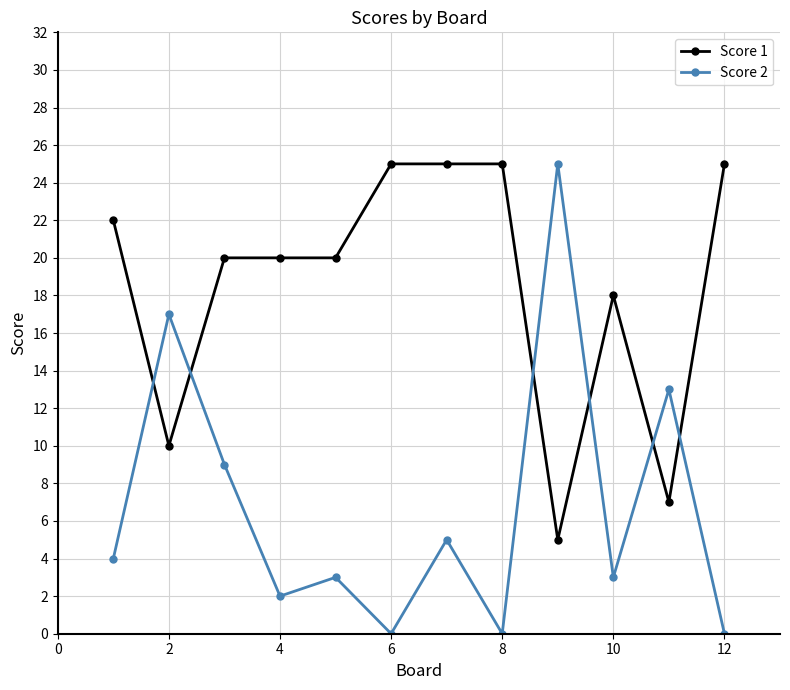

What is the maximum value for Score 1?

25